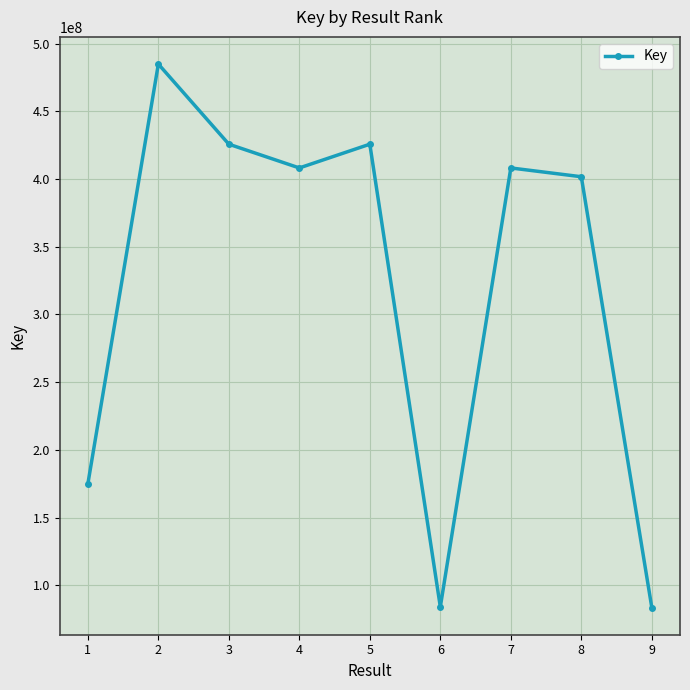

What is the maximum value shown in the chart?

484825614